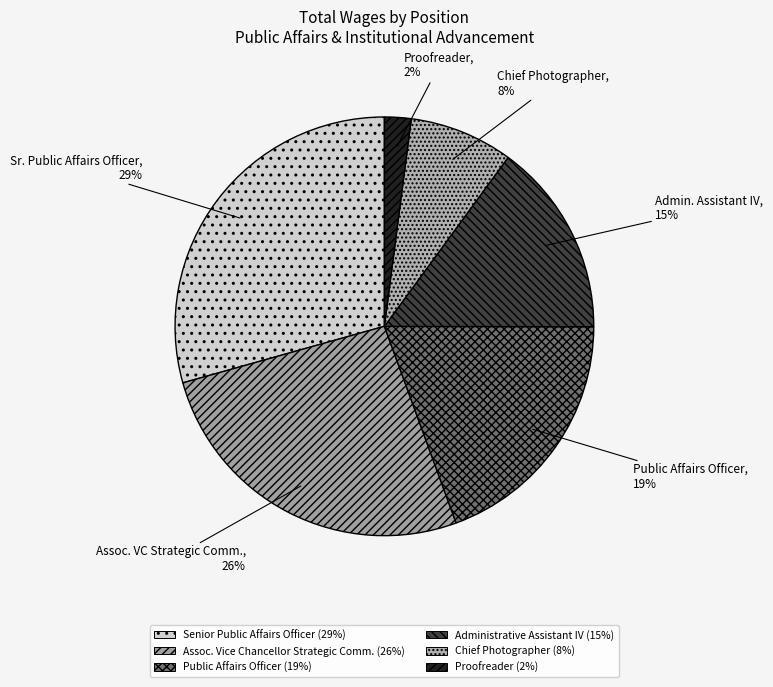

Approximately how many times larger is the value at Administrative Assistant IV compared to Public Affairs Officer?

0.8